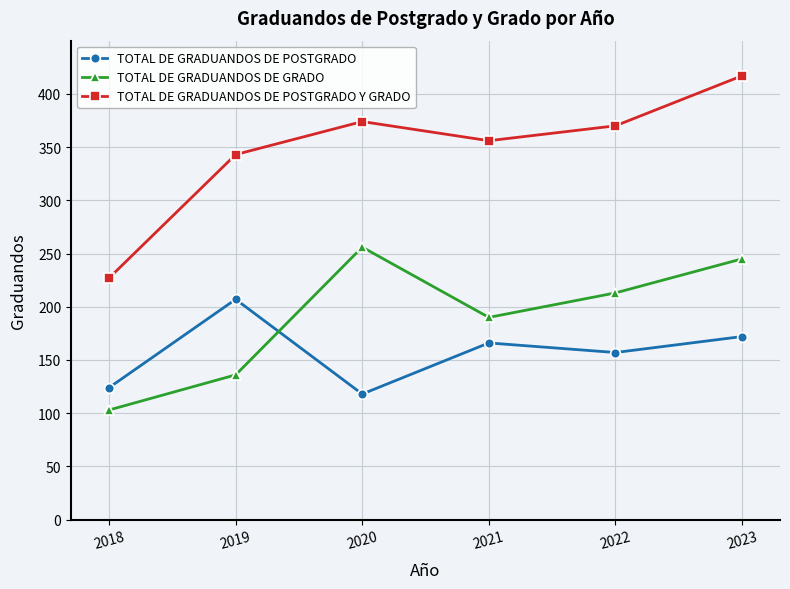

What is the difference between the highest and lowest values at 2018?

124